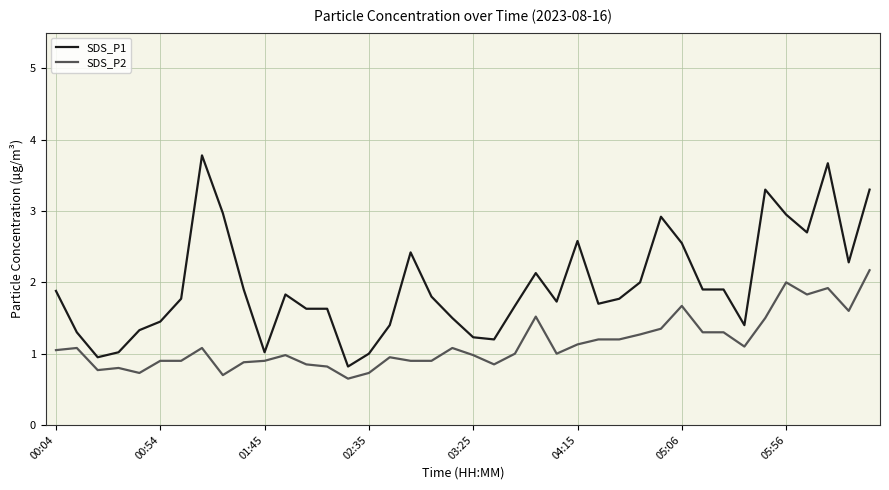

Which series has the largest total across all categories?

SDS_P1